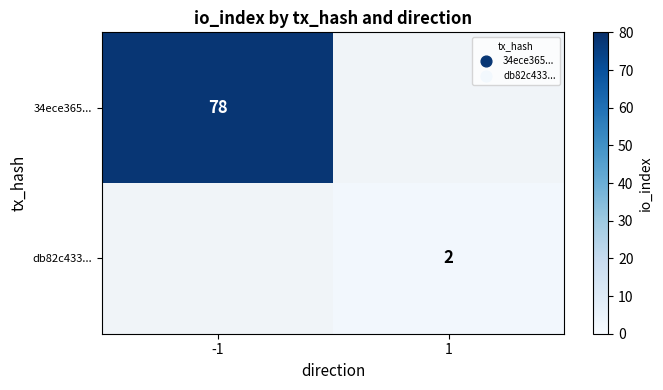

True or false: 34ece365... has a value of 78 at -1.

True